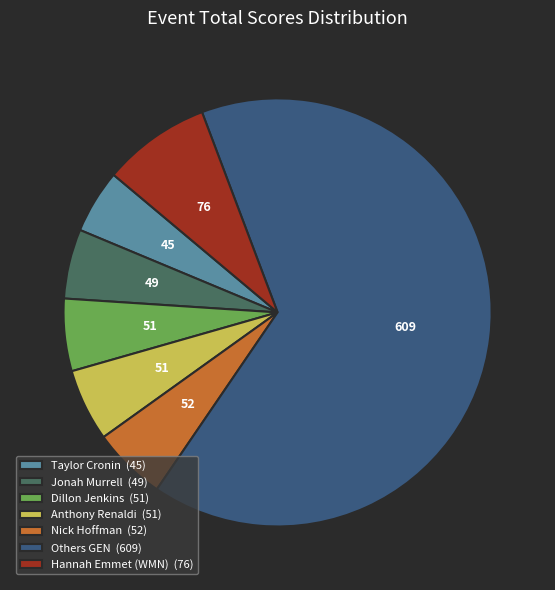

Is there any slice that represents more than half of the pie?

Yes